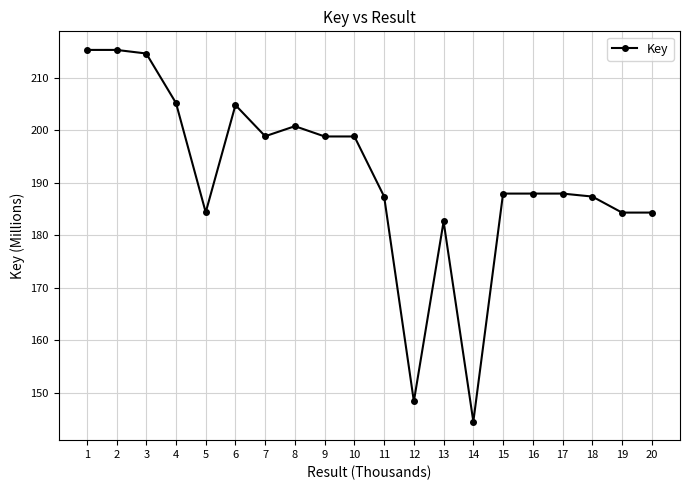

Is it true that the value at 1 is 86891685?

False